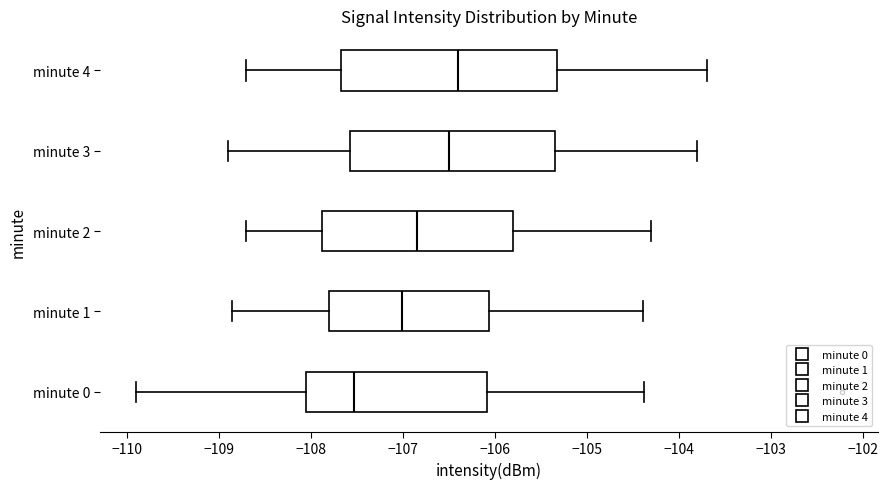

Where does the left whisker of the box for minute 1 end on the x-axis? The values are not printed on the chart, so give them approximately, as read against the axis.

-108.9